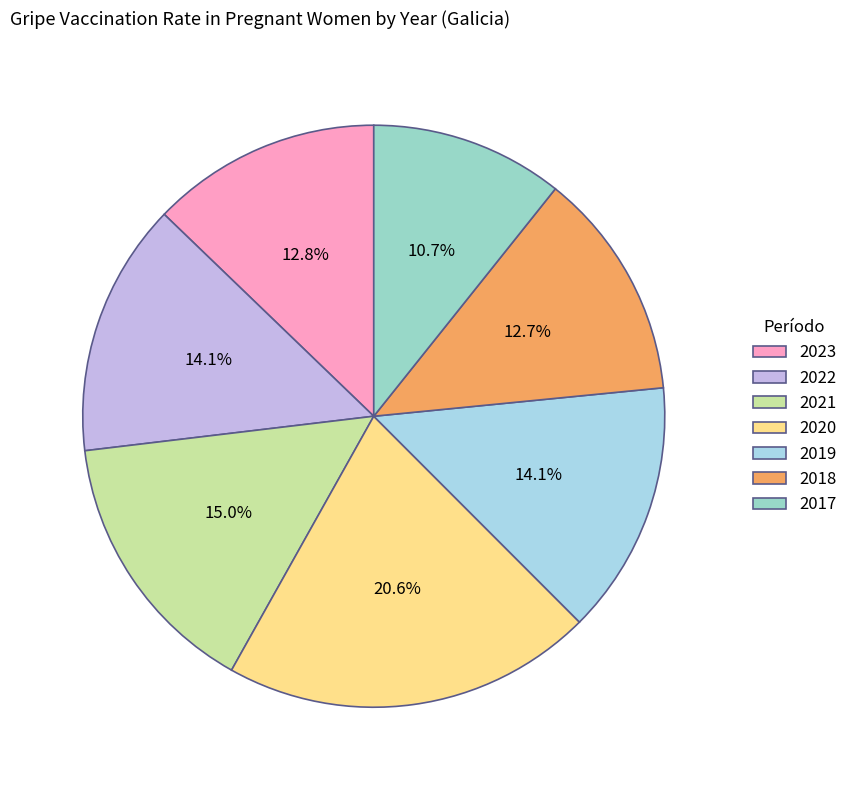

How many slices are in this pie chart?

7